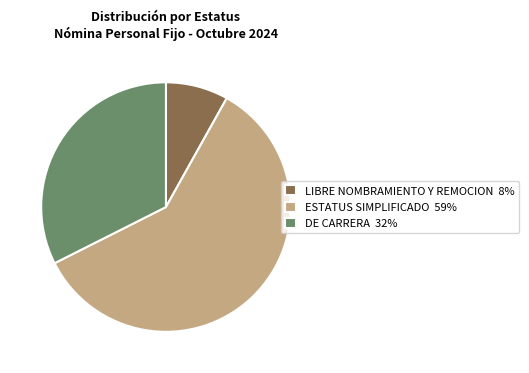

Is it true that ESTATUS SIMPLIFICADO 59% is 66% of the pie?

False